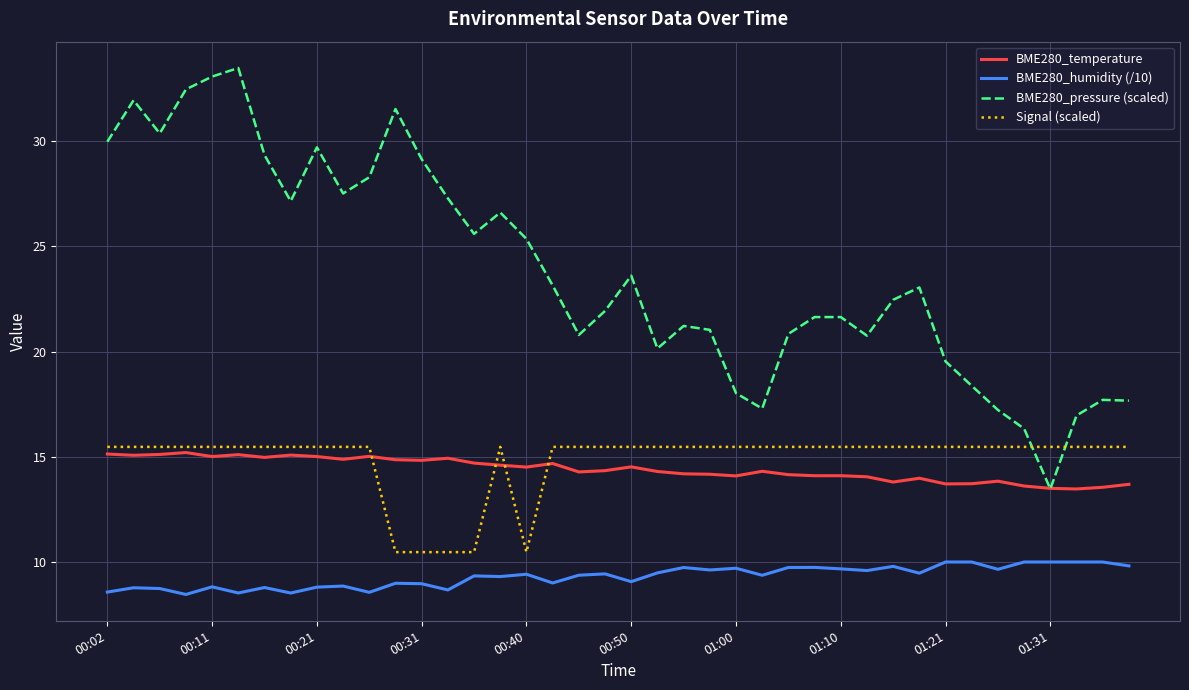

True or false: BME280_humidity (/10) and BME280_pressure (scaled) intersect in this chart.

False